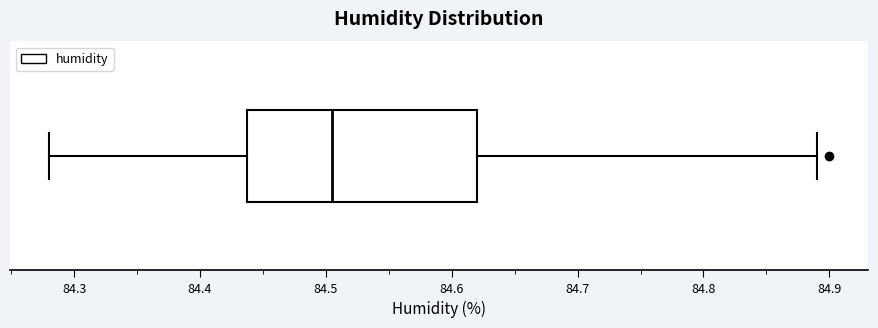

Transcribe this box plot: give where the median line is, the range the box spans, and where the two whiskers end, as read against the x-axis. The values are not printed on the chart, so give them approximately, as read against the axis.

median 84.51, box 84.44 to 84.62, whiskers 84.28 to 84.89